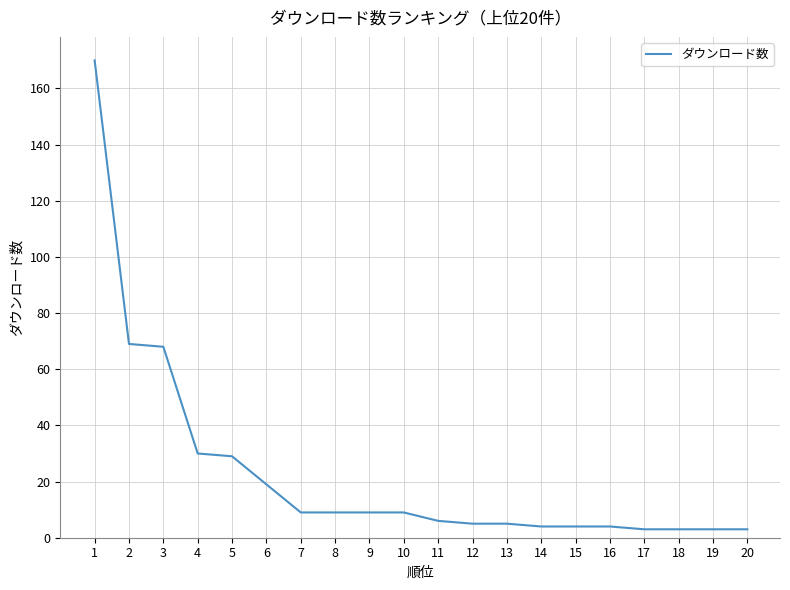

True or false: the data shows 69 at 2.

True